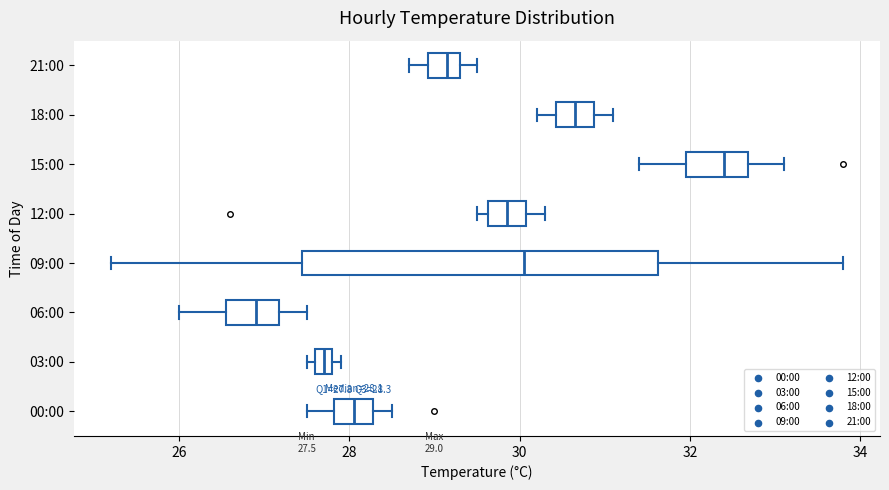

Comparing the boxes themselves (not the whiskers), which one is the widest?

09:00